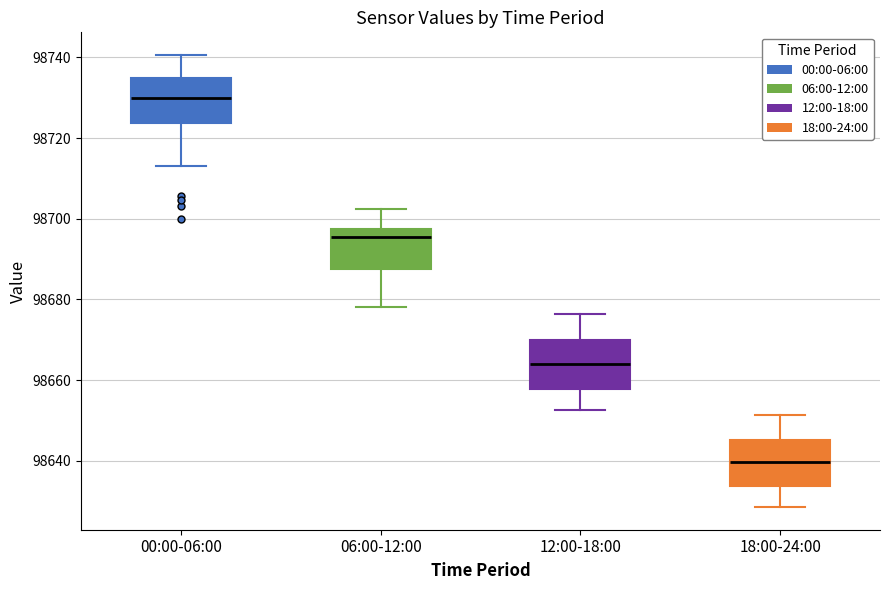

Which box's median line is the highest?

00:00-06:00